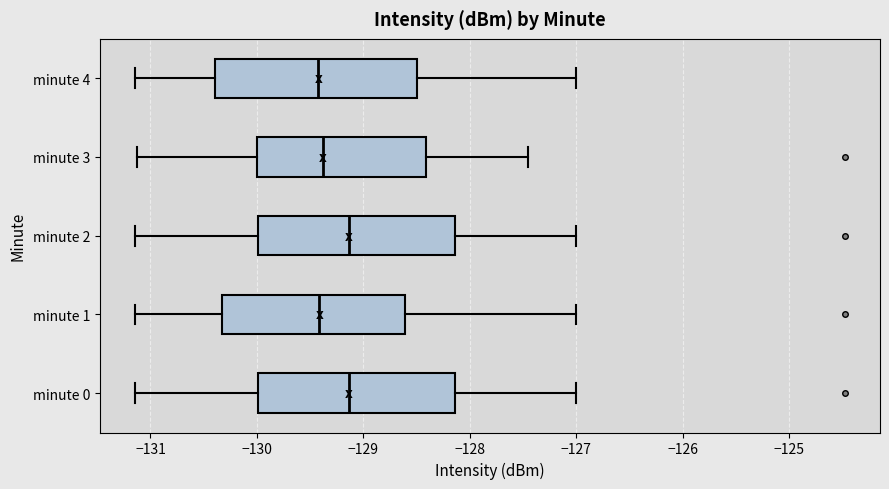

Reading bottom to top, read every box against the x-axis: the position of its median line, the range the box covers, and the ends of its whiskers. The values are not printed on the chart, so give them approximately, as read against the axis.

minute 0: median -129.1, box -130.0 to -128.1, whiskers -131.1 to -127.0
minute 1: median -129.4, box -130.3 to -128.6, whiskers -131.1 to -127.0
minute 2: median -129.1, box -130.0 to -128.1, whiskers -131.1 to -127.0
minute 3: median -129.4, box -130.0 to -128.4, whiskers -131.1 to -127.5
minute 4: median -129.4, box -130.4 to -128.5, whiskers -131.1 to -127.0